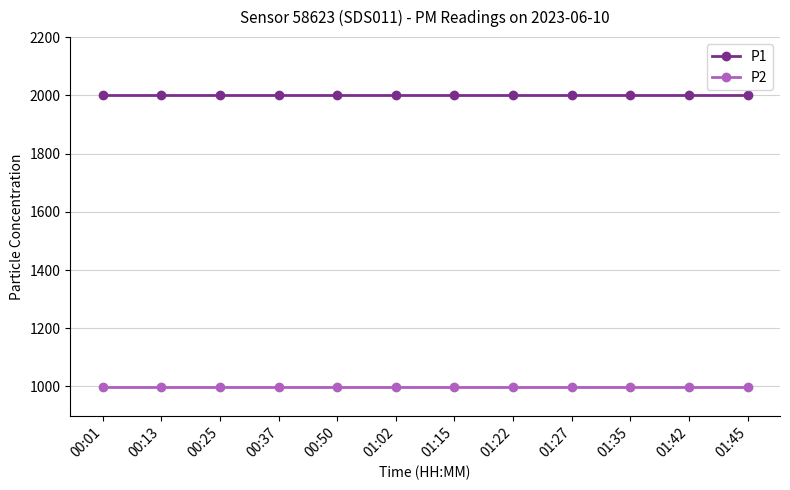

Is it true that P2 equals 999.9 at 01:02?

True